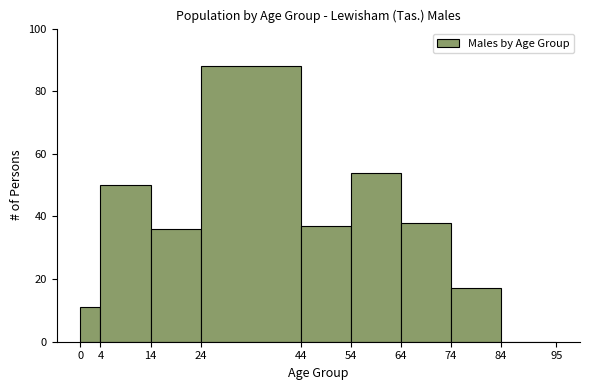

Reading left to right, list every bar in this chart as the range it spans on the x-axis followed by its height. The values are not printed on the chart, so give them approximately, as read against the axis.

0 to 4: 12
4 to 14: 50
14 to 24: 36
24 to 44: 88
44 to 54: 38
54 to 64: 54
64 to 74: 38
74 to 84: 18
84 to 95: 0